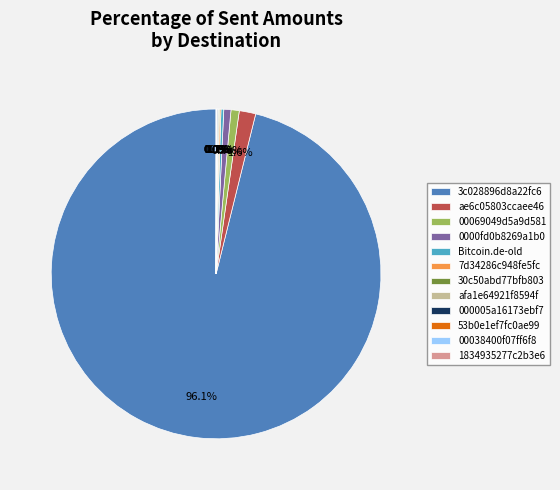

What is the largest slice in the pie chart?

3c028896d8a22fc6